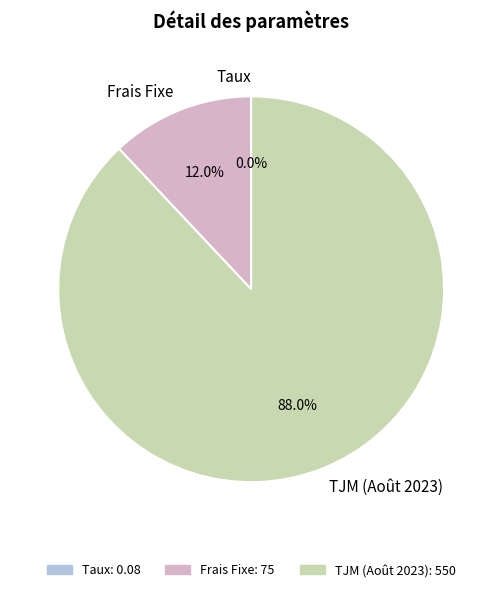

True or false: Frais Fixe accounts for 12% of the total.

True